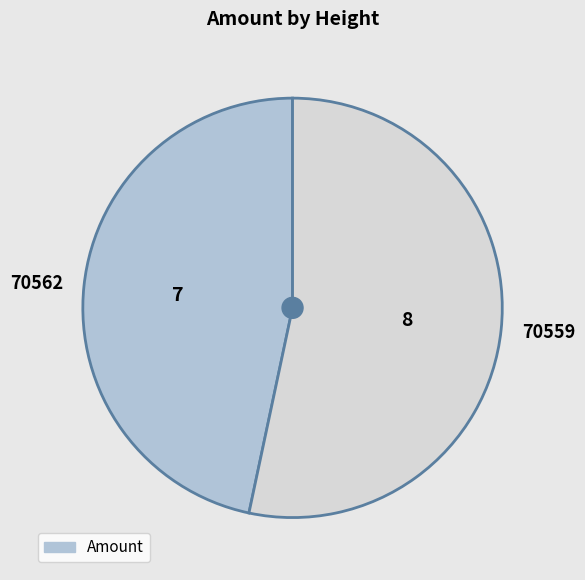

True or false: 70562 accounts for 47% of the total.

True